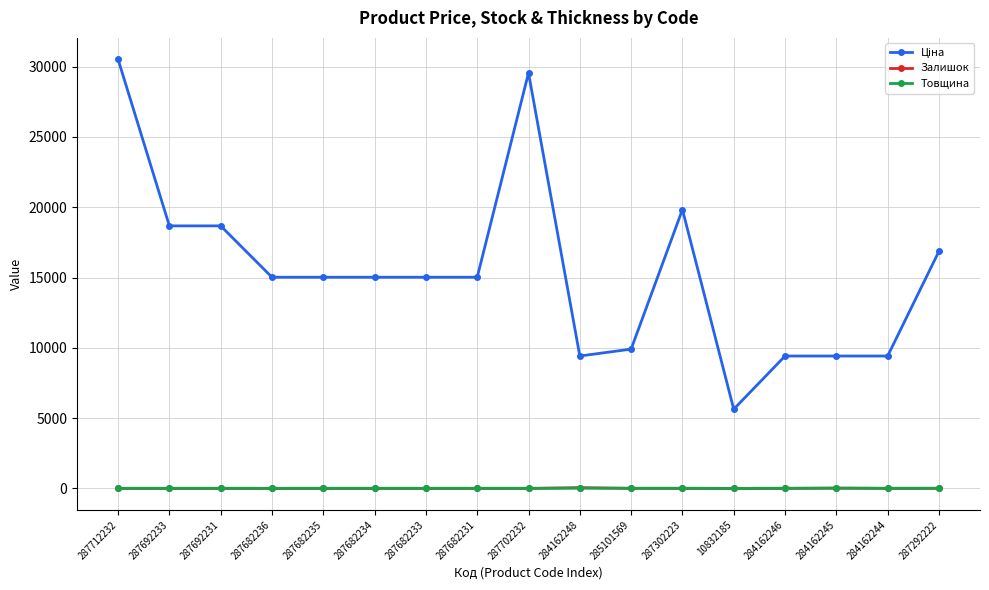

The Товщина series shows 18.0 at 284162248. True or false?

True